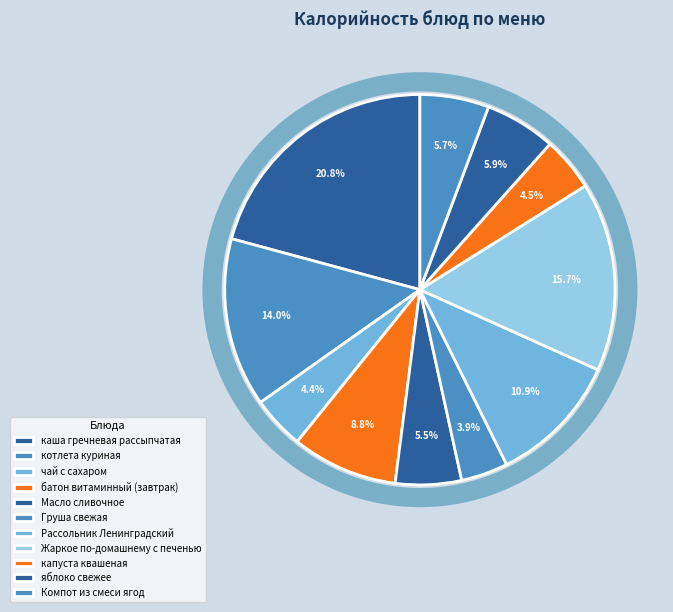

To the nearest percent, what is the average slice percentage?

9%